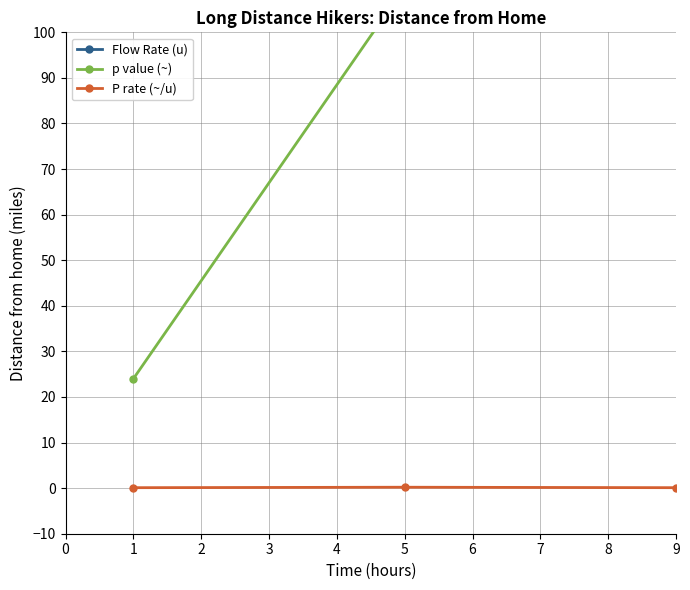

The P rate (~/u) series shows 0.1 at 9. True or false?

True